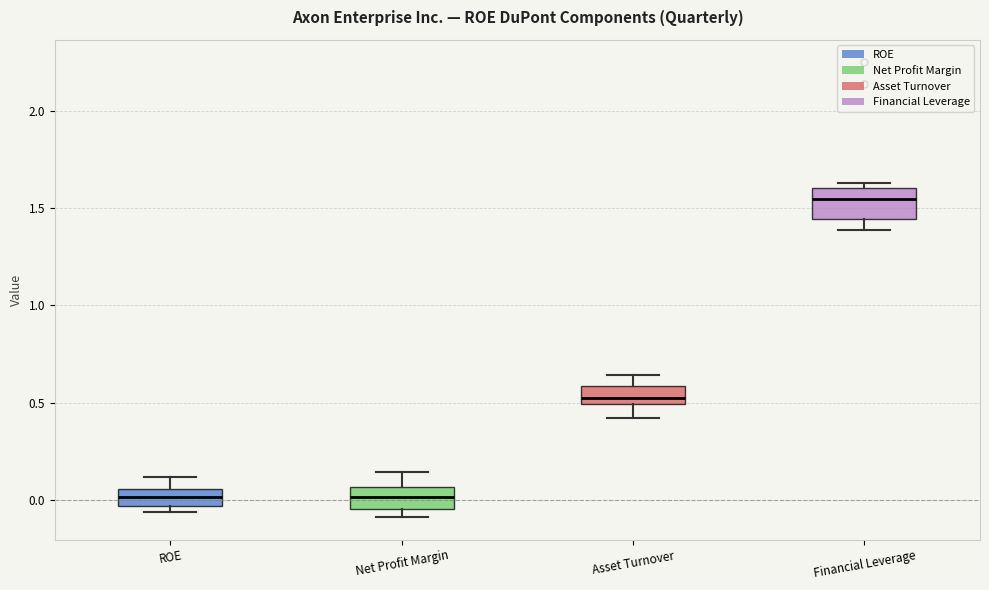

Which box has the highest median line?

Financial Leverage